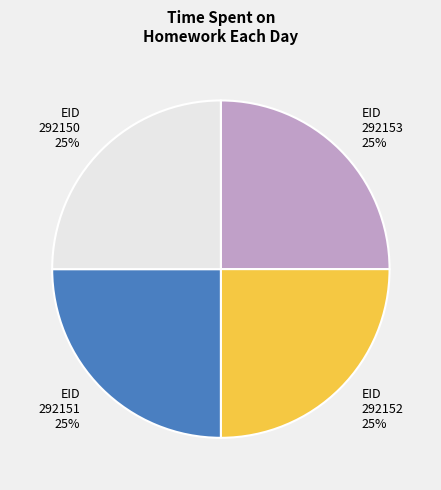

What is the ratio of the value at 292152 to the value at 292150?

1.0